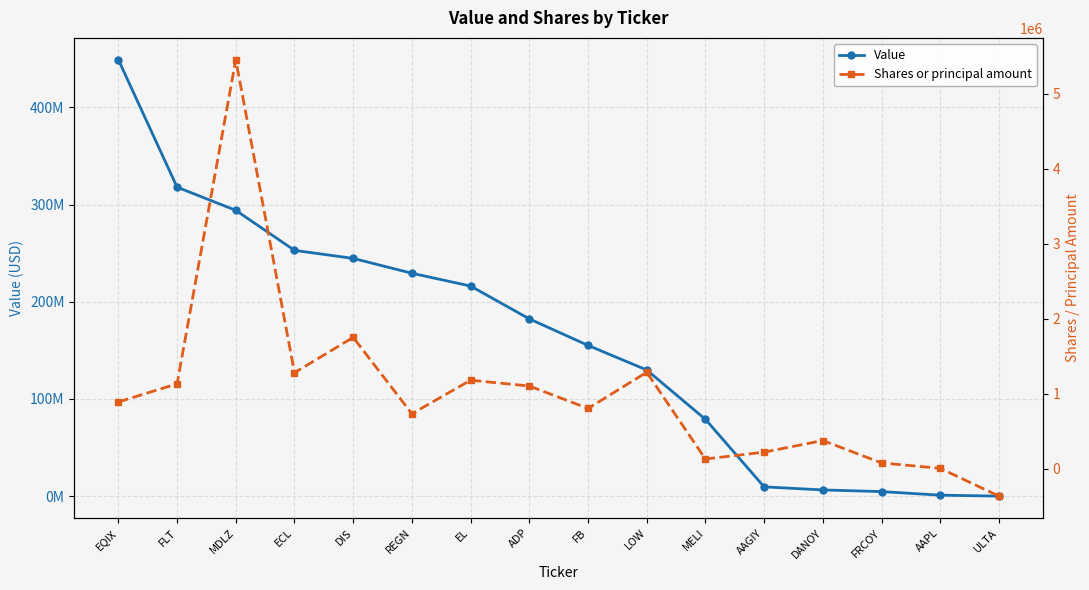

List the labels in order of Value value, largest first.

EQIX, FLT, MDLZ, ECL, DIS, REGN, EL, ADP, FB, LOW, MELI, AAGIY, DANOY, FRCOY, AAPL, ULTA